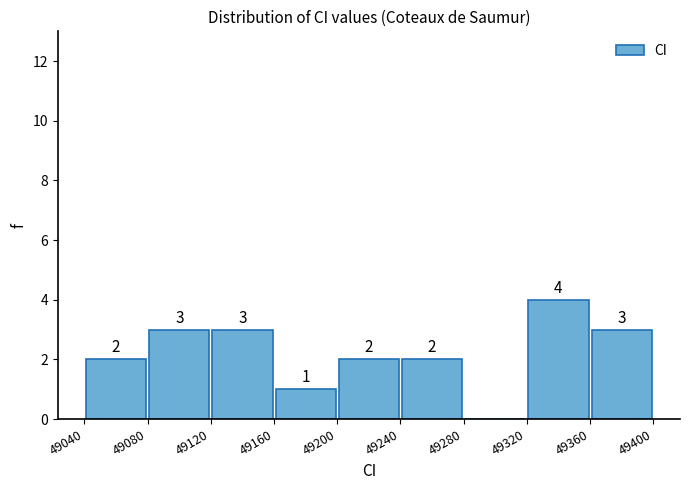

Which range on the x-axis has the tallest bar?

49320 to 49360